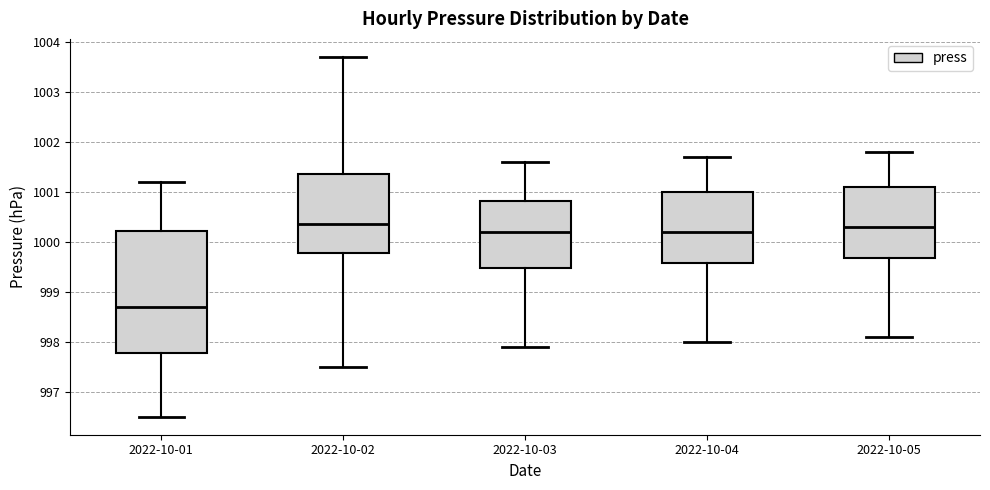

Reading left to right, transcribe this box plot: for each box, give where its median line is, the range the box spans, and where its two whiskers end, as read against the y-axis. The values are not printed on the chart, so give them approximately, as read against the axis.

2022-10-01: median 998.7, box 997.8 to 1000.2, whiskers 996.5 to 1001.2
2022-10-02: median 1000.4, box 999.8 to 1001.4, whiskers 997.5 to 1003.7
2022-10-03: median 1000.2, box 999.5 to 1000.8, whiskers 997.9 to 1001.6
2022-10-04: median 1000.2, box 999.6 to 1001.0, whiskers 998.0 to 1001.7
2022-10-05: median 1000.3, box 999.7 to 1001.1, whiskers 998.1 to 1001.8